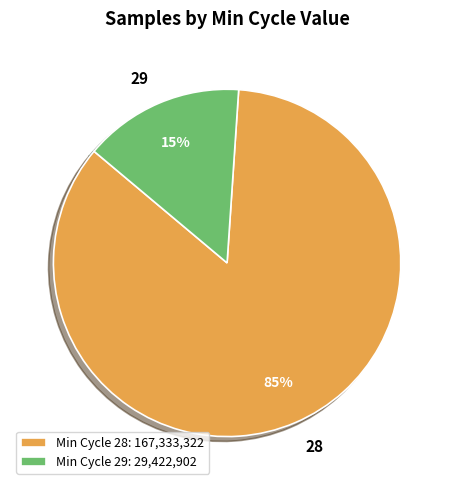

The 28 slice represents 21% of the pie. True or false?

False